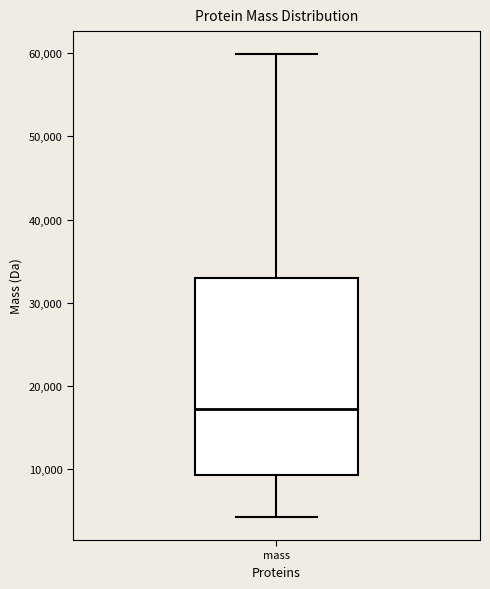

Transcribe this box plot: give where the median line is, the range the box spans, and where the two whiskers end, as read against the y-axis. The values are not printed on the chart, so give them approximately, as read against the axis.

median 17000, box 9000 to 33000, whiskers 4000 to 60000